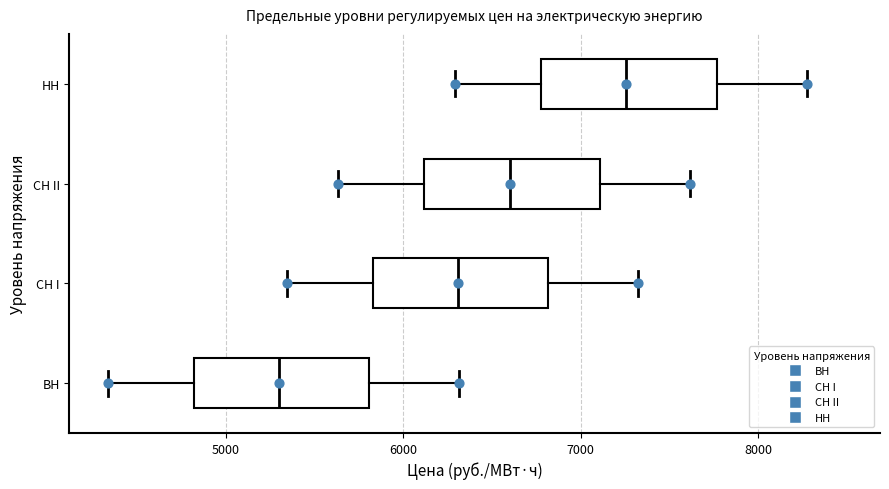

Reading bottom to top, transcribe this box plot: for each box, give where its median line is, the range the box spans, and where its two whiskers end, as read against the x-axis. The values are not printed on the chart, so give them approximately, as read against the axis.

ВН: median 5300, box 4800 to 5800, whiskers 4300 to 6300
СН I: median 6300, box 5800 to 6800, whiskers 5300 to 7300
СН II: median 6600, box 6100 to 7100, whiskers 5600 to 7600
НН: median 7300, box 6800 to 7800, whiskers 6300 to 8300